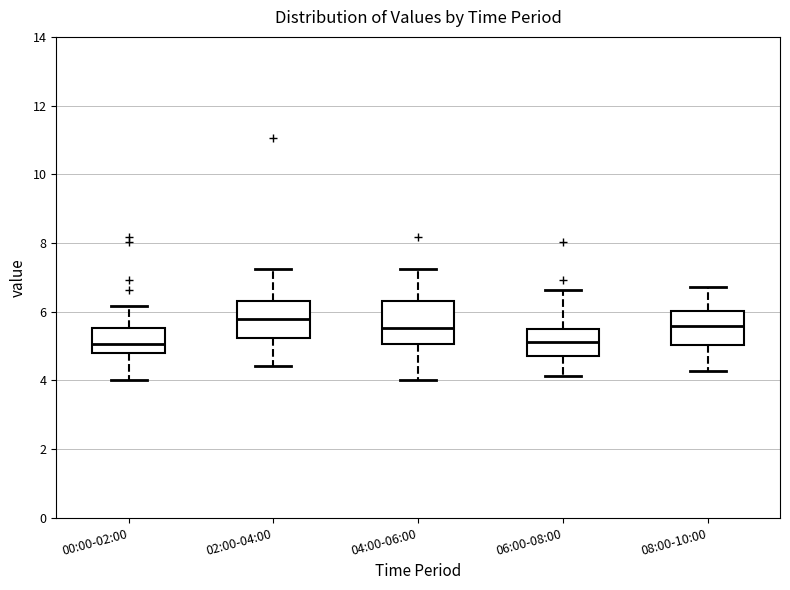

Where does the lower whisker of the box for 08:00-10:00 end on the y-axis? The values are not printed on the chart, so give them approximately, as read against the axis.

4.2